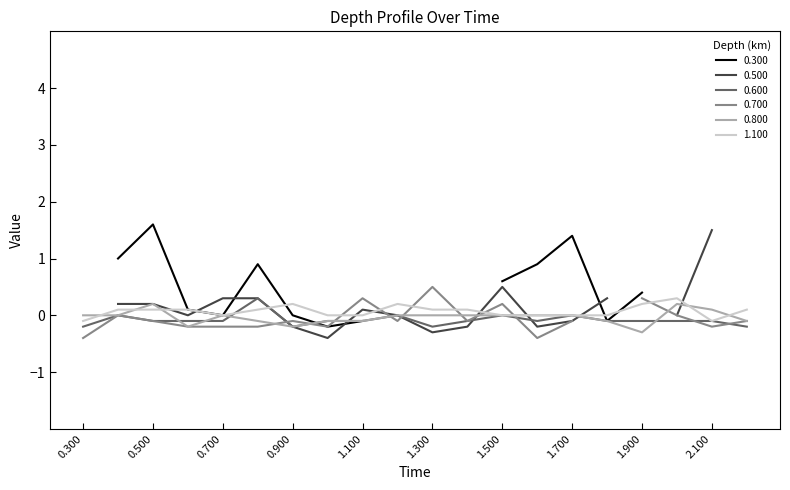

What is the highest value of the 0.600 series?

0.3